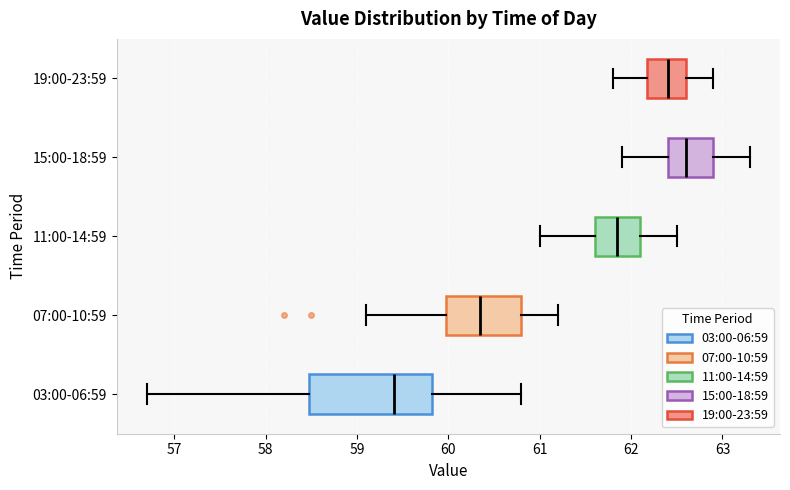

Where is the left edge of the box for 15:00-18:59 on the x-axis? The values are not printed on the chart, so give them approximately, as read against the axis.

62.4